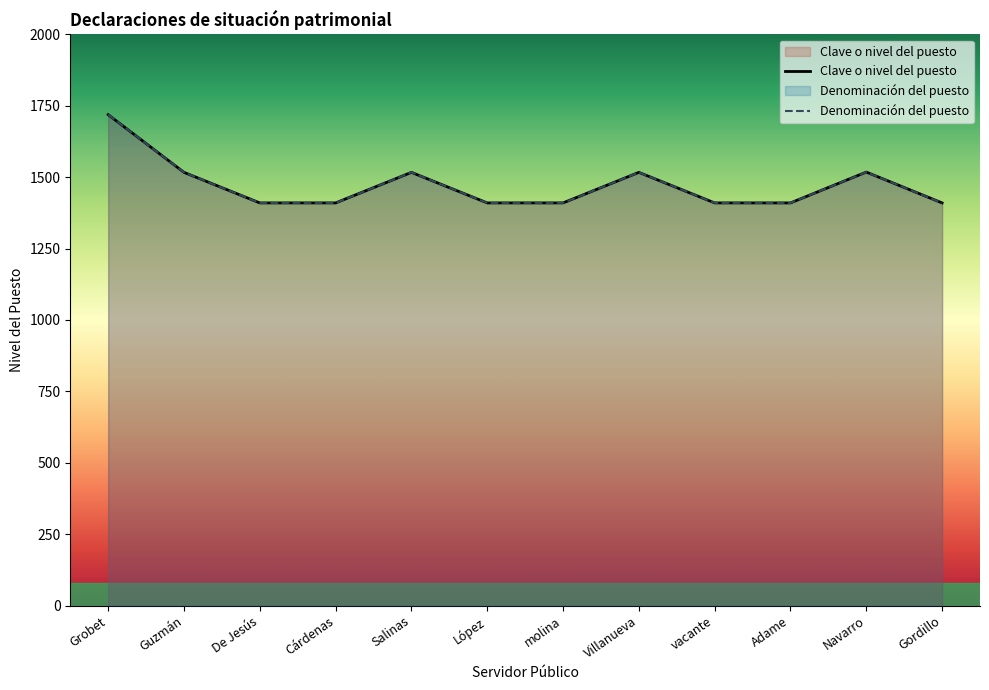

What is the total value across all series at vacante?

2820